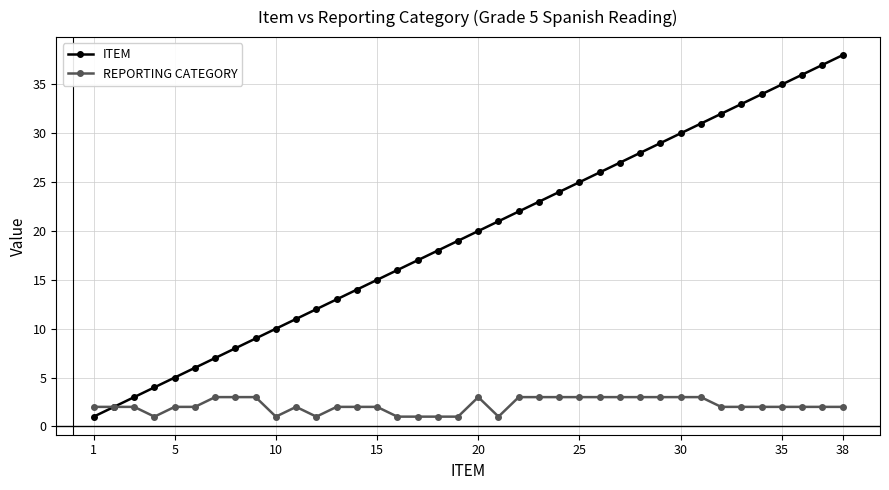

Which series has the largest total across all categories?

ITEM